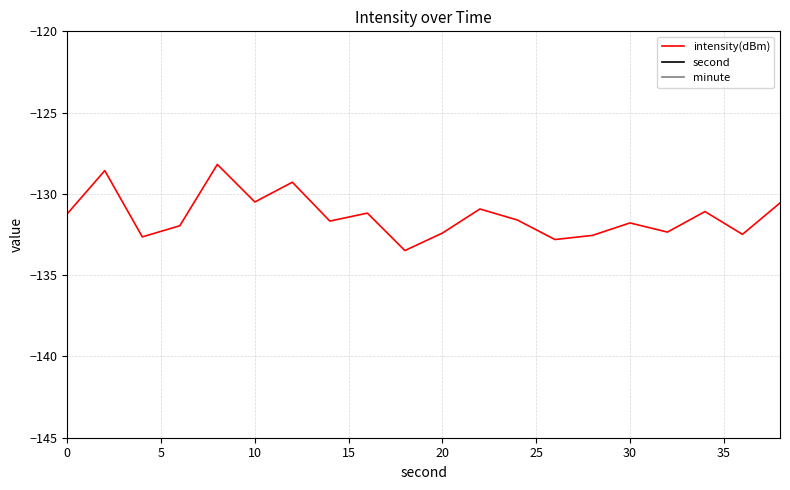

How many data points in intensity(dBm) are above -131?

6